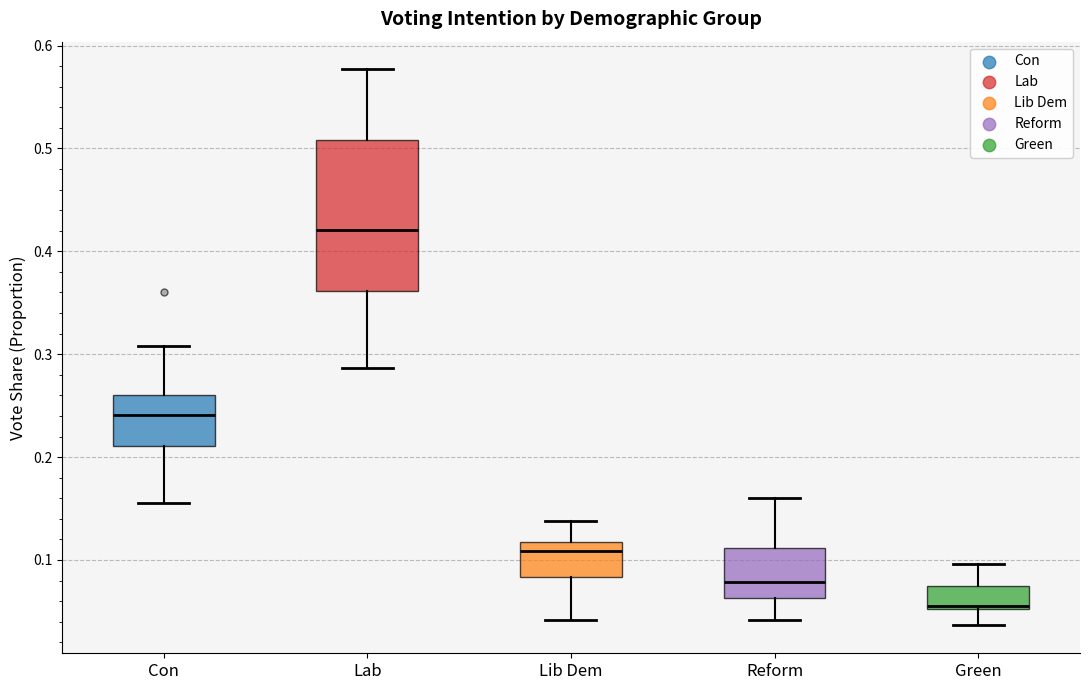

Reading left to right, read every box against the y-axis: the position of its median line, the range the box covers, and the ends of its whiskers. The values are not printed on the chart, so give them approximately, as read against the axis.

Con: median 0.24, box 0.21 to 0.26, whiskers 0.16 to 0.31
Lab: median 0.42, box 0.36 to 0.51, whiskers 0.29 to 0.58
Lib Dem: median 0.11, box 0.08 to 0.12, whiskers 0.04 to 0.14
Reform: median 0.08, box 0.06 to 0.11, whiskers 0.04 to 0.16
Green: median 0.06, box 0.05 to 0.08, whiskers 0.04 to 0.10